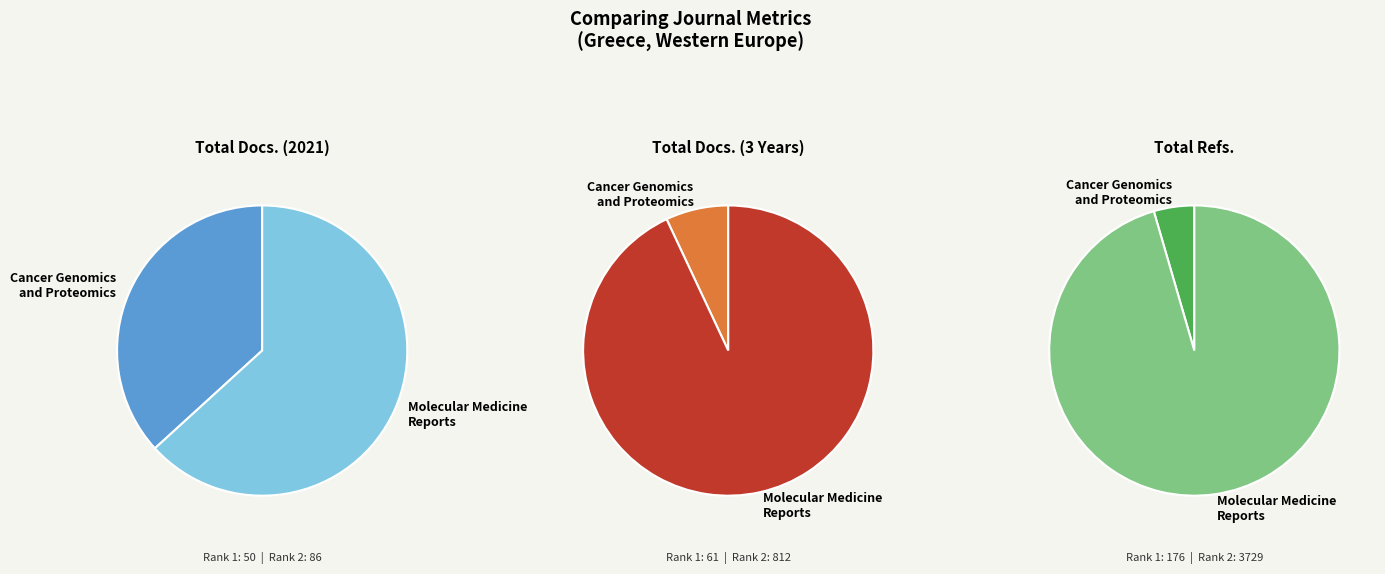

Is Molecular Medicine Reports the majority of the pie?

Yes